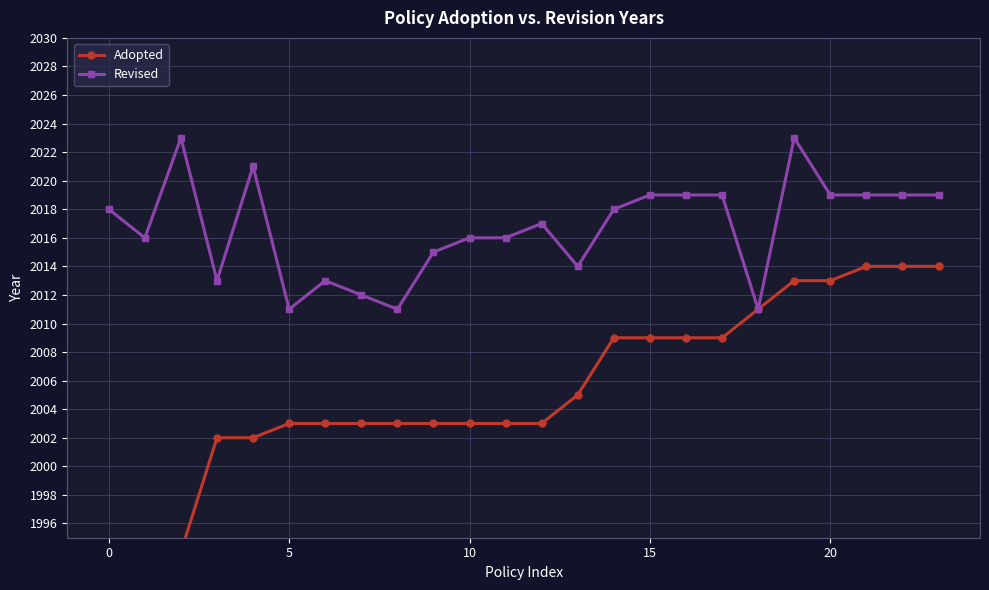

True or false: Adopted and Revised cross at least once.

False